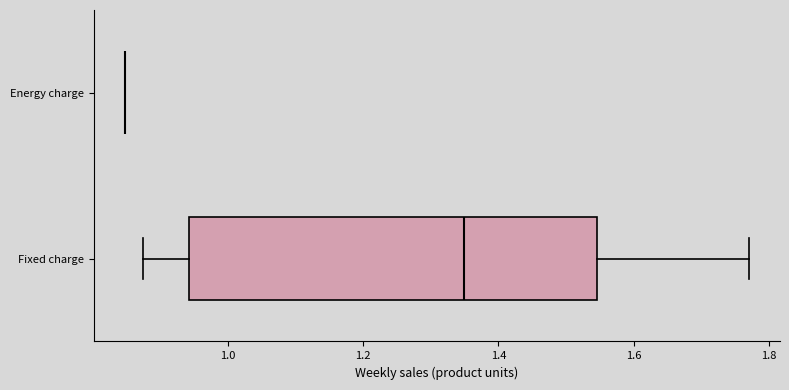

Reading bottom to top, transcribe this box plot: for each box, give where its median line is, the range the box spans, and where its two whiskers end, as read against the x-axis. The values are not printed on the chart, so give them approximately, as read against the axis.

Fixed charge: median 1.34, box 0.94 to 1.54, whiskers 0.88 to 1.78
Energy charge: box collapsed to a line at 0.84, whiskers 0.84 to 0.84